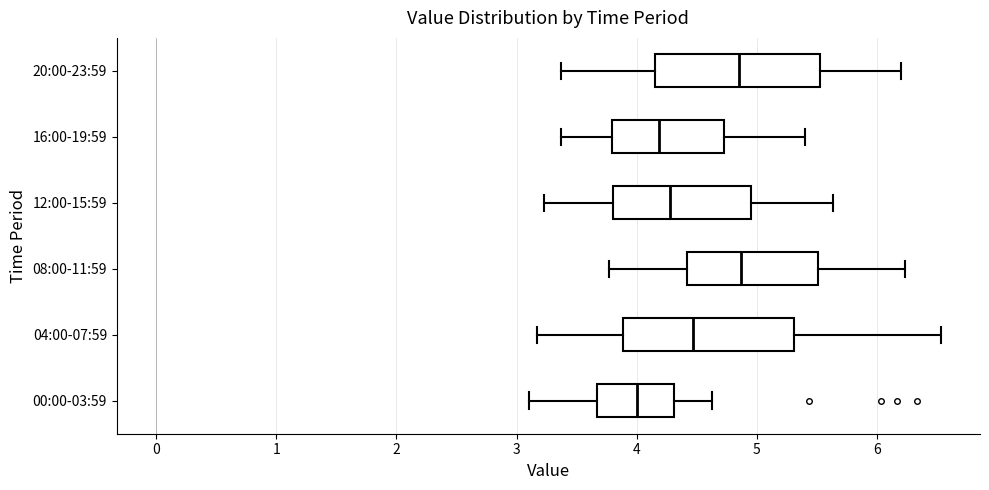

Which box has the furthest to the left median line?

00:00-03:59